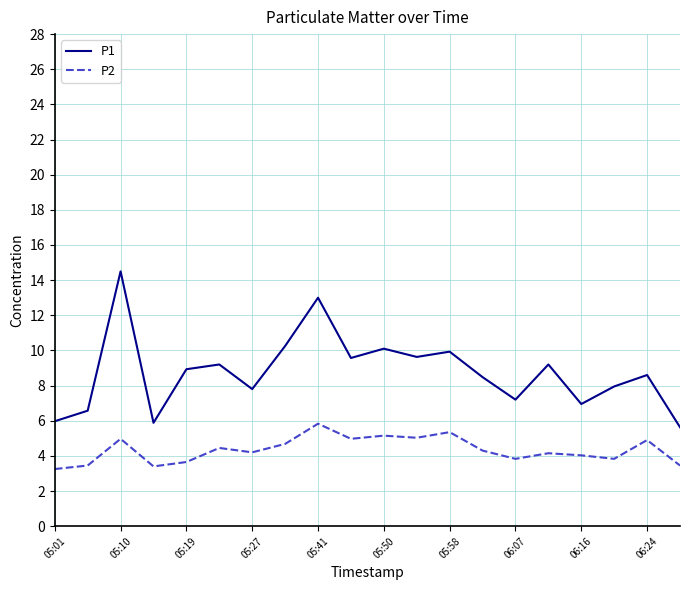

What is the difference between the maximum and minimum values in the P2 series?

2.6